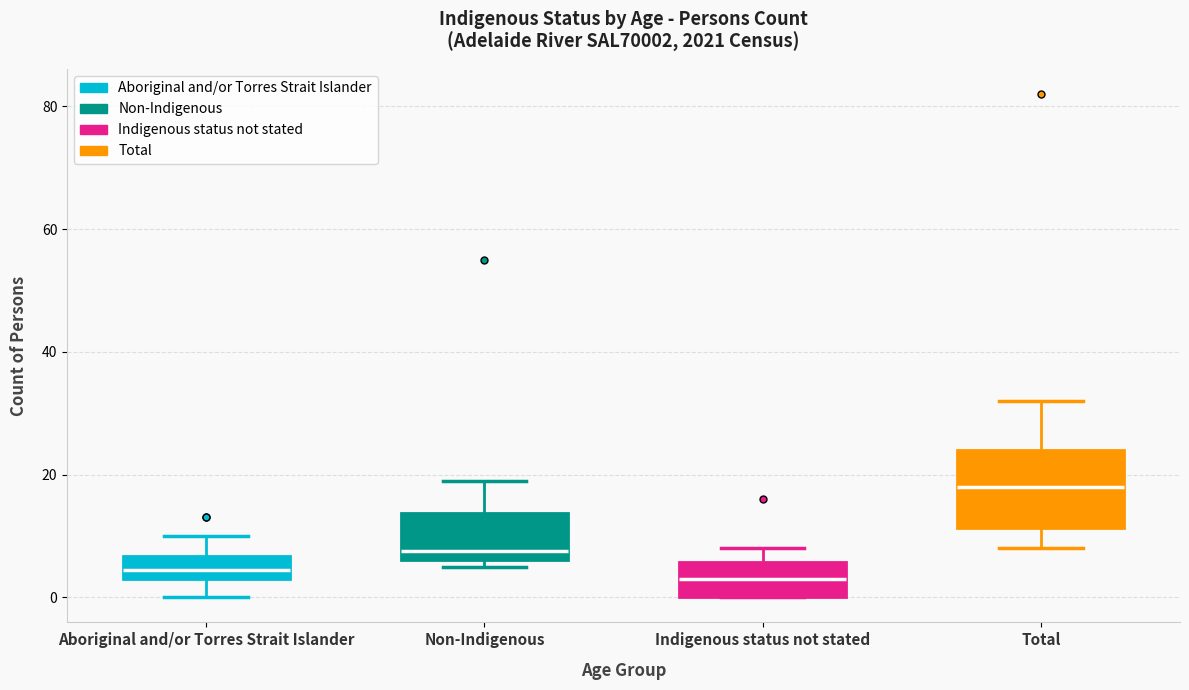

Reading left to right, transcribe this box plot: for each box, give where its median line is, the range the box spans, and where its two whiskers end, as read against the y-axis. The values are not printed on the chart, so give them approximately, as read against the axis.

Aboriginal and/or Torres Strait Islander: median 4 (inside the box), box 4 to 6, whiskers 0 to 10
Non-Indigenous: median 8, box 6 to 14, whiskers 6 (just below the box's lower edge) to 20
Indigenous status not stated: median 4, box 0 to 6, whiskers 0 to 8
Total: median 18, box 12 to 24, whiskers 8 to 32